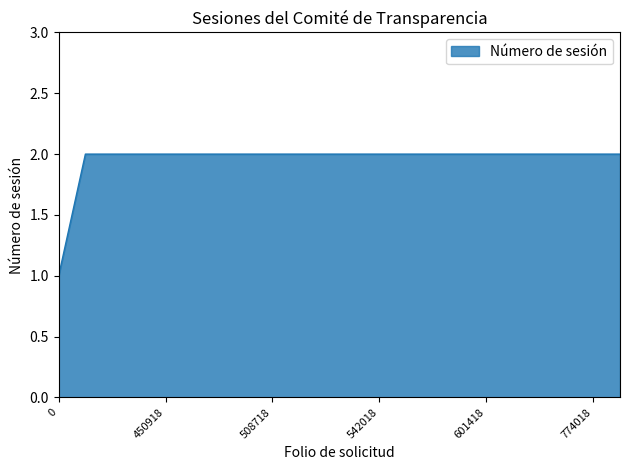

What is the maximum value shown in the chart?

2